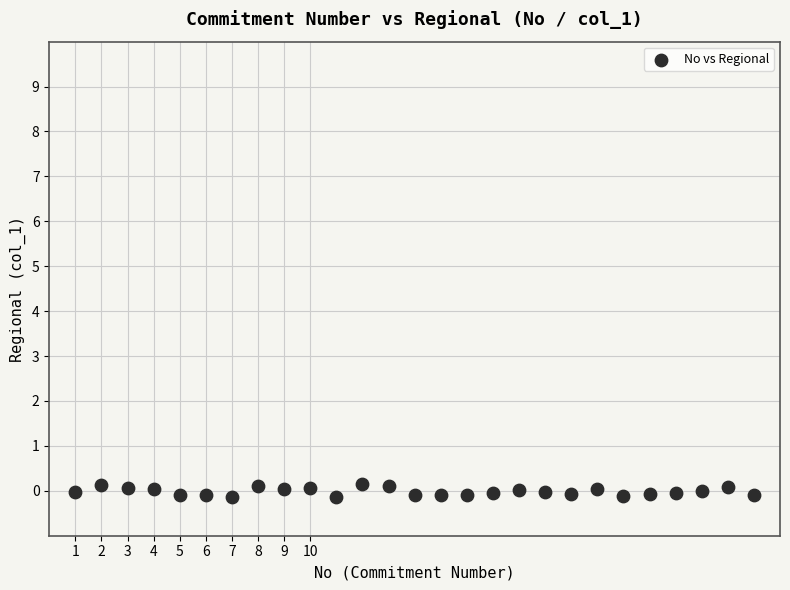

What is the range of X values (max minus min)?

26.0